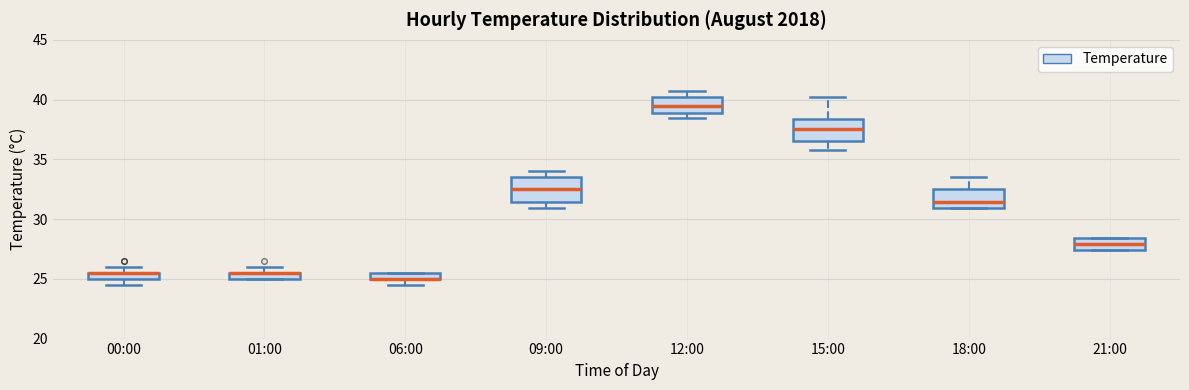

Where does the upper whisker of the box for 18:00 end on the y-axis? The values are not printed on the chart, so give them approximately, as read against the axis.

33.5